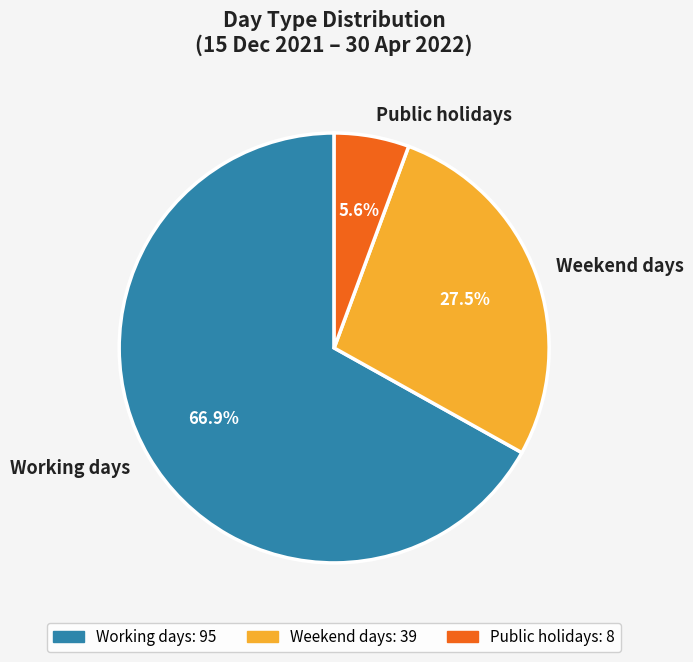

The Working days slice represents 74% of the pie. True or false?

False